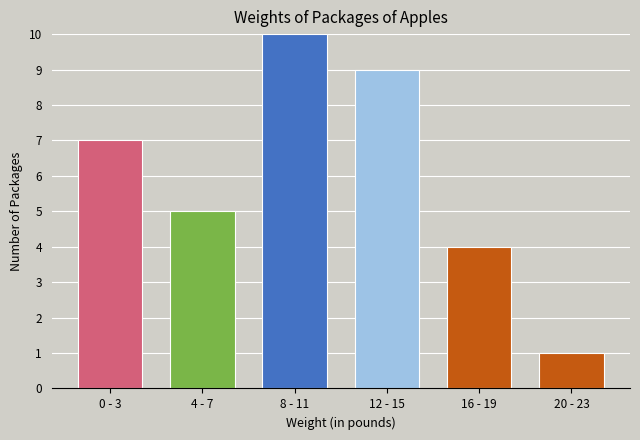

Reading left to right, what are all the values shown in this chart?

7	5	10	9	4	1